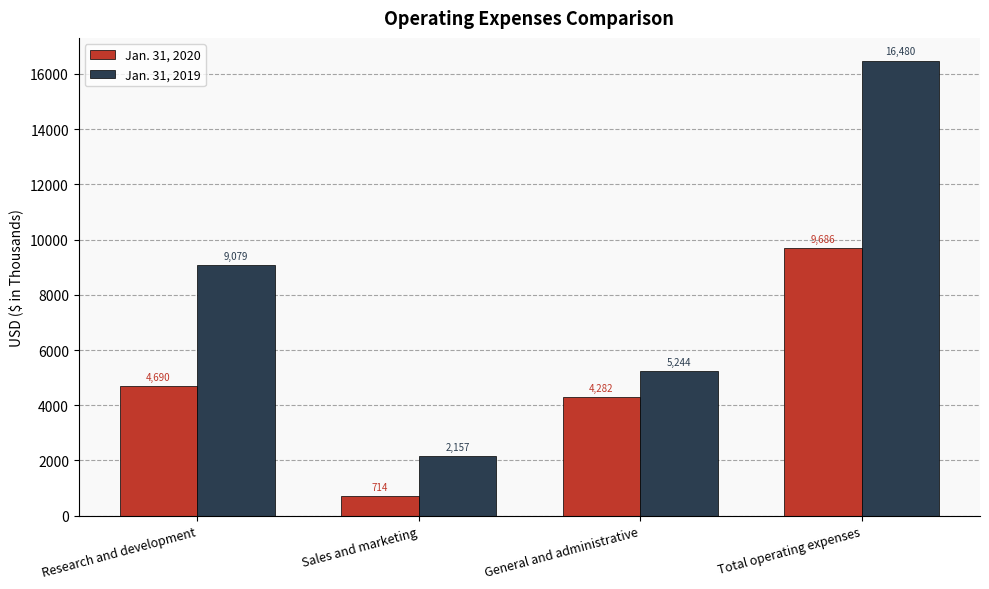

Is the value of Jan. 31, 2020 at Sales and marketing greater than the value of Jan. 31, 2019 at Total operating expenses?

No